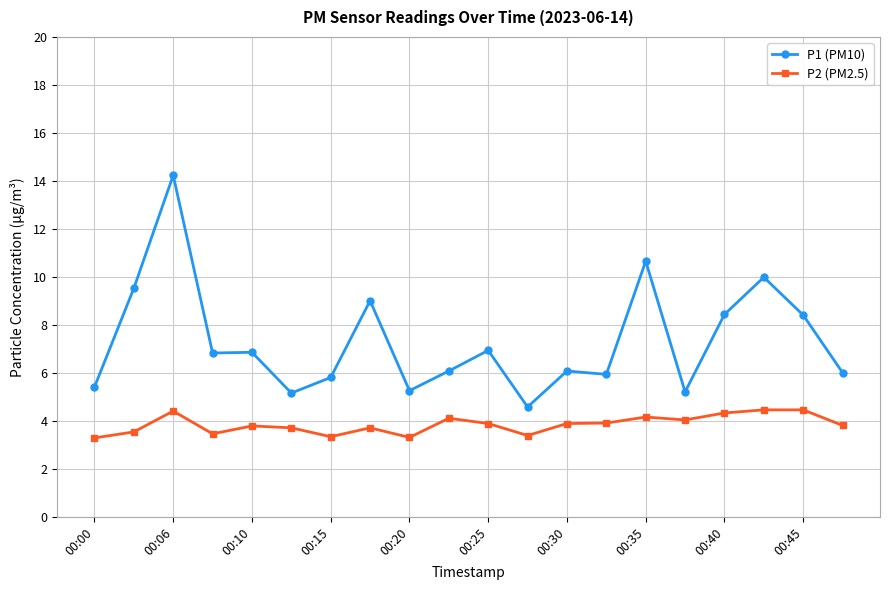

True or false: P1 (PM10) and P2 (PM2.5) cross at least once.

False